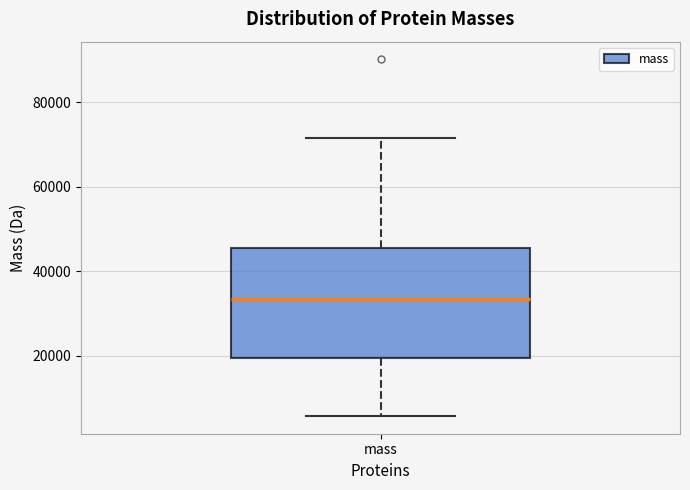

Transcribe this box plot: give where the median line is, the range the box spans, and where the two whiskers end, as read against the y-axis. The values are not printed on the chart, so give them approximately, as read against the axis.

median 34000, box 20000 to 46000, whiskers 6000 to 72000